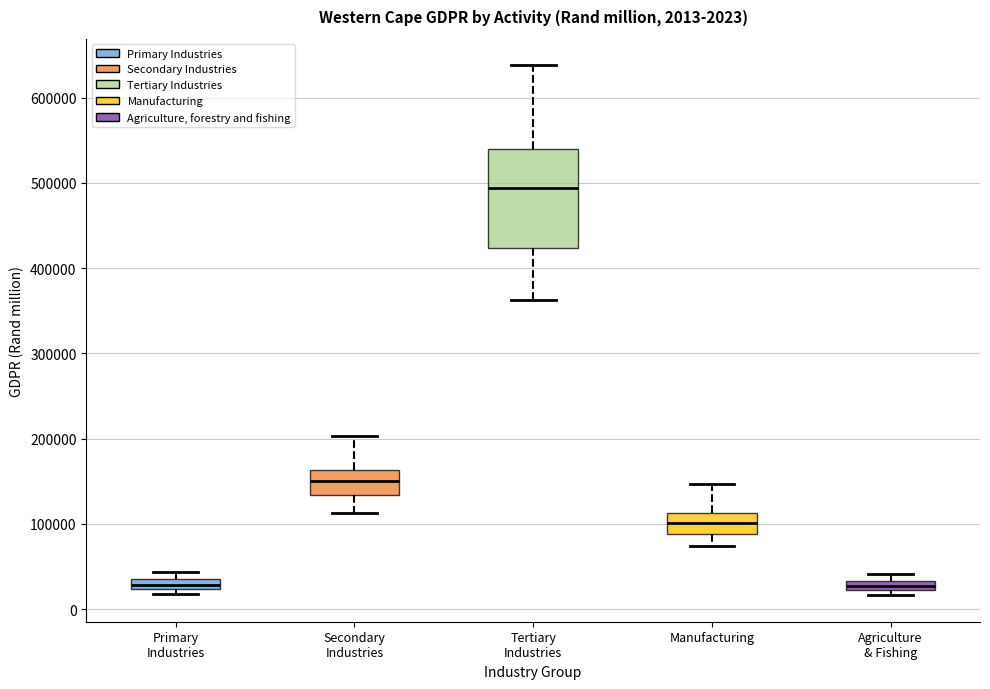

Comparing the boxes themselves (not the whiskers), which one is the tallest?

Tertiary Industries